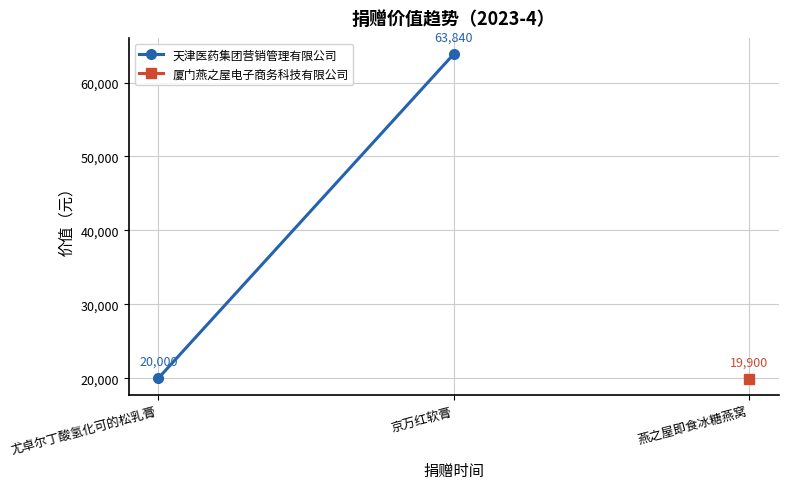

Rank the categories by value from lowest to highest.

尤卓尔丁酸氢化可的松乳膏, 京万红软膏